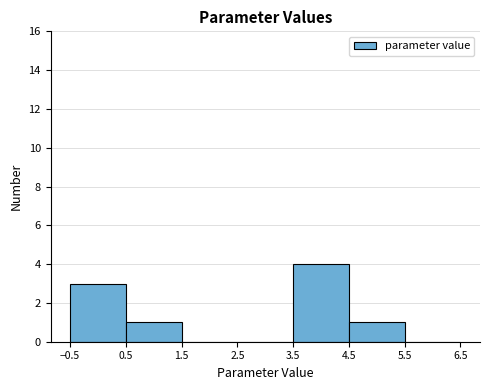

Reading left to right, list every bar in this chart as the range it spans on the x-axis followed by its height. The values are not printed on the chart, so give them approximately, as read against the axis.

-0.5 to 0.5: 3
0.5 to 1.5: 1
1.5 to 2.5: 0
2.5 to 3.5: 0
3.5 to 4.5: 4
4.5 to 5.5: 1
5.5 to 6.5: 0